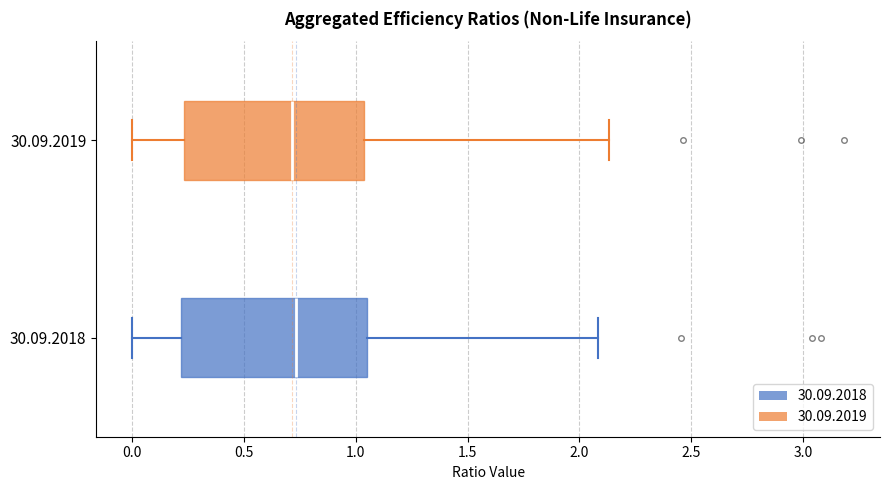

Reading bottom to top, transcribe this box plot: for each box, give where its median line is, the range the box spans, and where its two whiskers end, as read against the x-axis. The values are not printed on the chart, so give them approximately, as read against the axis.

30.09.2018: median 0.75, box 0.20 to 1.05, whiskers 0.00 to 2.10
30.09.2019: median 0.70, box 0.25 to 1.05, whiskers 0.00 to 2.15